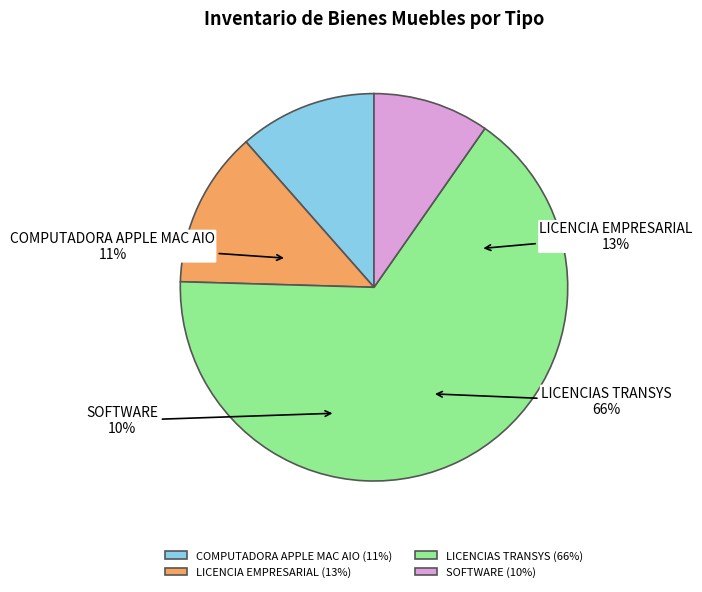

To the nearest percent, what portion does COMPUTADORA APPLE MAC AIO represent?

11%